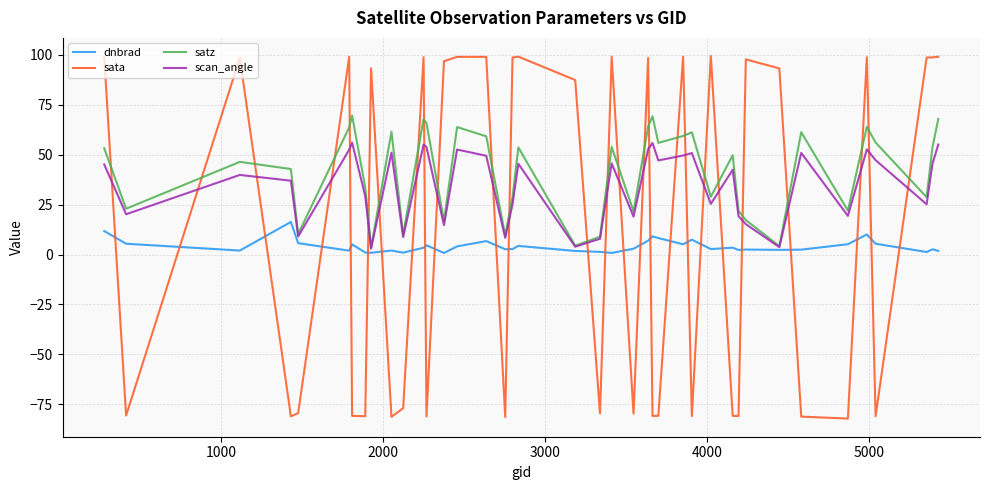

What is the difference between the maximum and second lowest values in the scan_angle series?

52.3